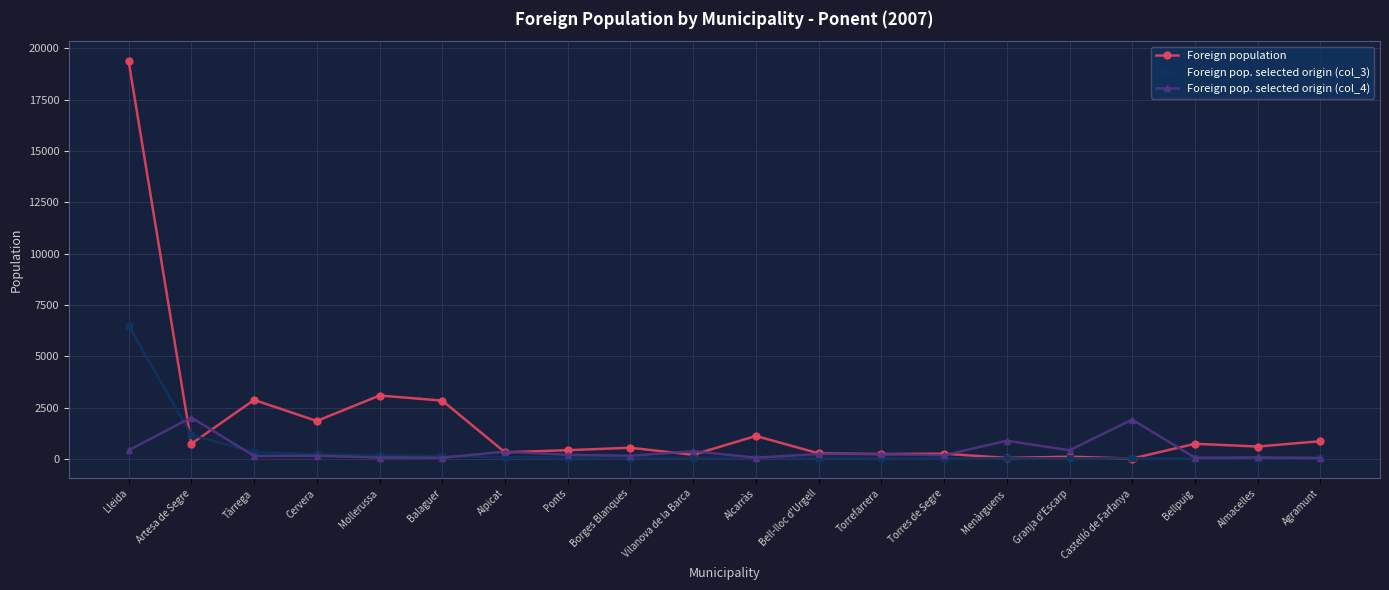

What is the sum of all Foreign pop. selected origin (col_3) values?

9296